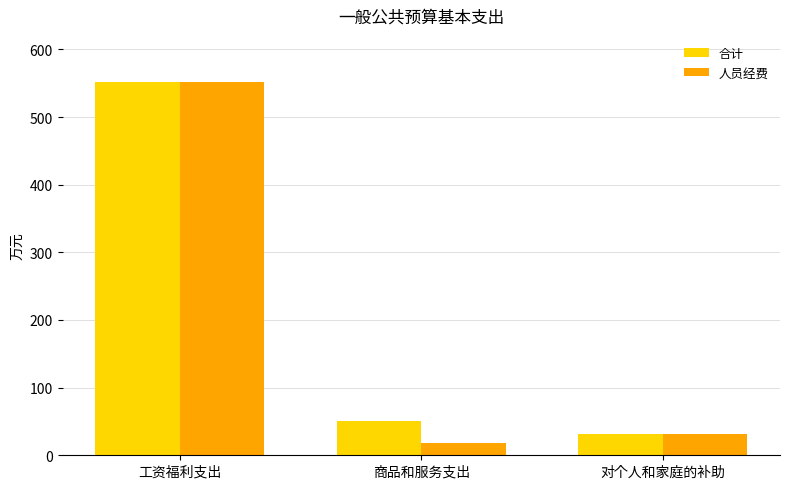

At which category does the chart reach its peak across all series?

工资福利支出